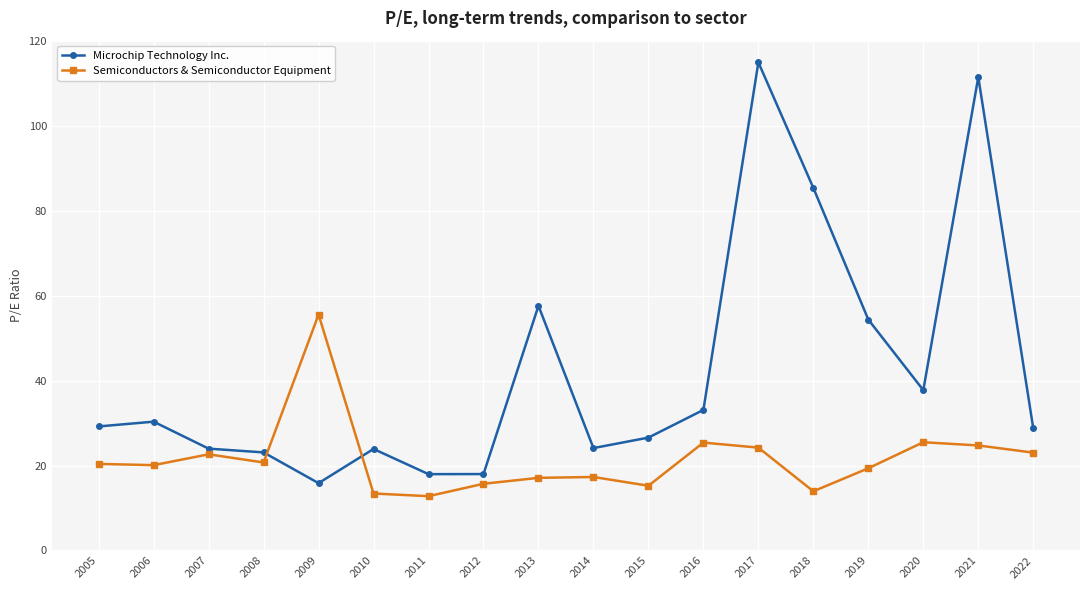

Rank the series by their average value, from lowest to highest.

Semiconductors & Semiconductor Equipment, Microchip Technology Inc.